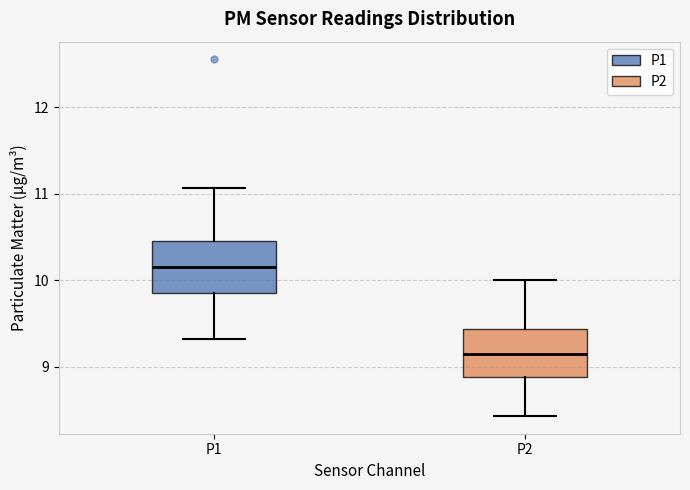

Reading left to right, read every box against the y-axis: the position of its median line, the range the box covers, and the ends of its whiskers. The values are not printed on the chart, so give them approximately, as read against the axis.

P1: median 10.2, box 9.9 to 10.5, whiskers 9.3 to 11.1
P2: median 9.2, box 8.9 to 9.4, whiskers 8.4 to 10.0